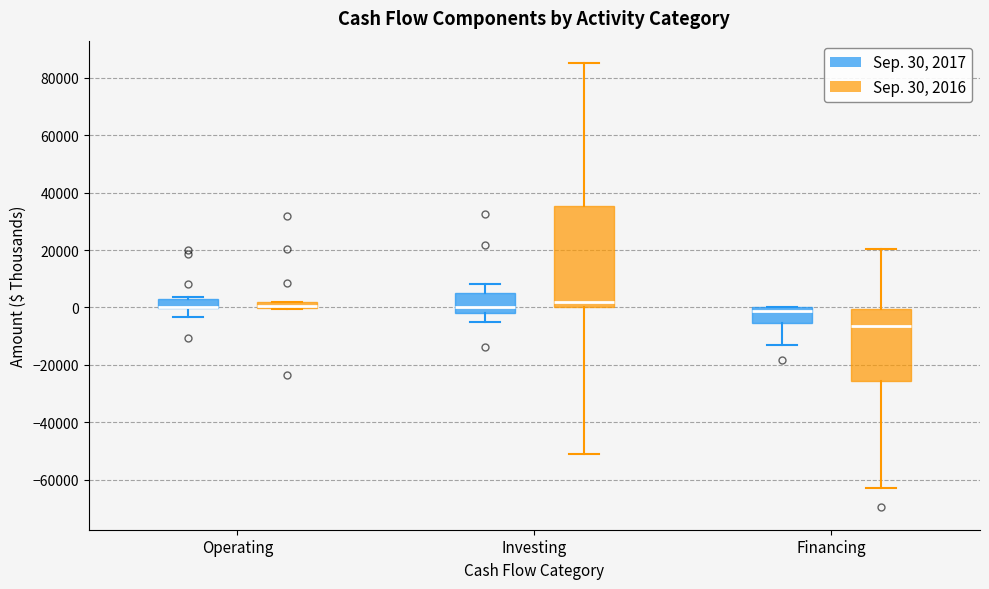

Comparing the boxes themselves (not the whiskers), which one is the tallest?

Investing (Sep. 30, 2016)